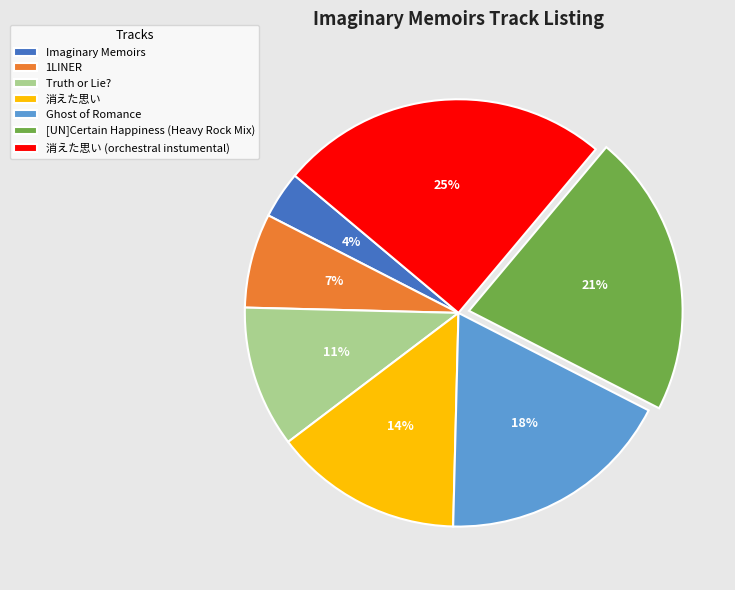

Between Imaginary Memoirs and 消えた思い, which is larger?

消えた思い